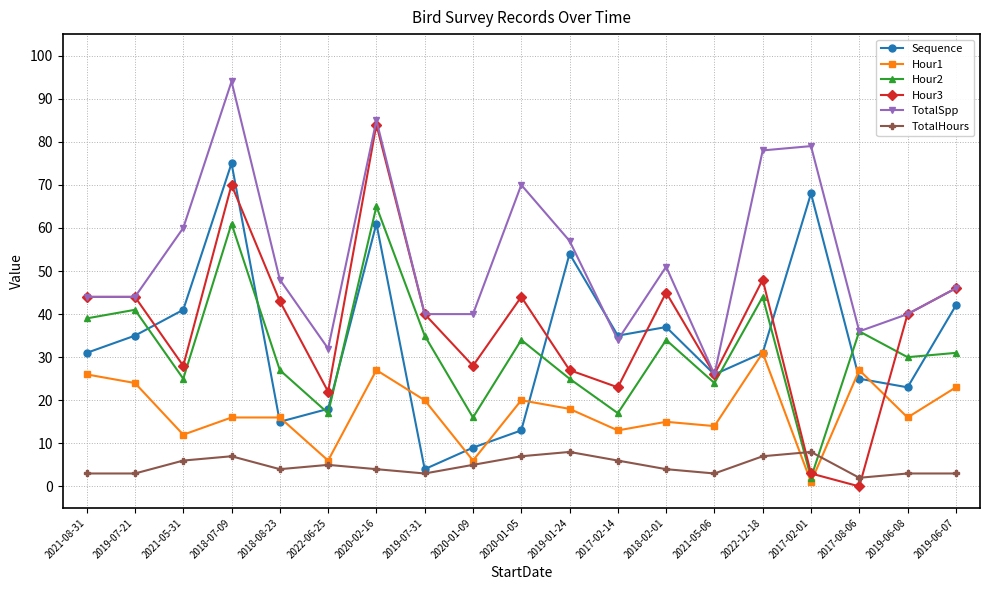

True or false: Hour2 and Hour1 cross at least once.

False